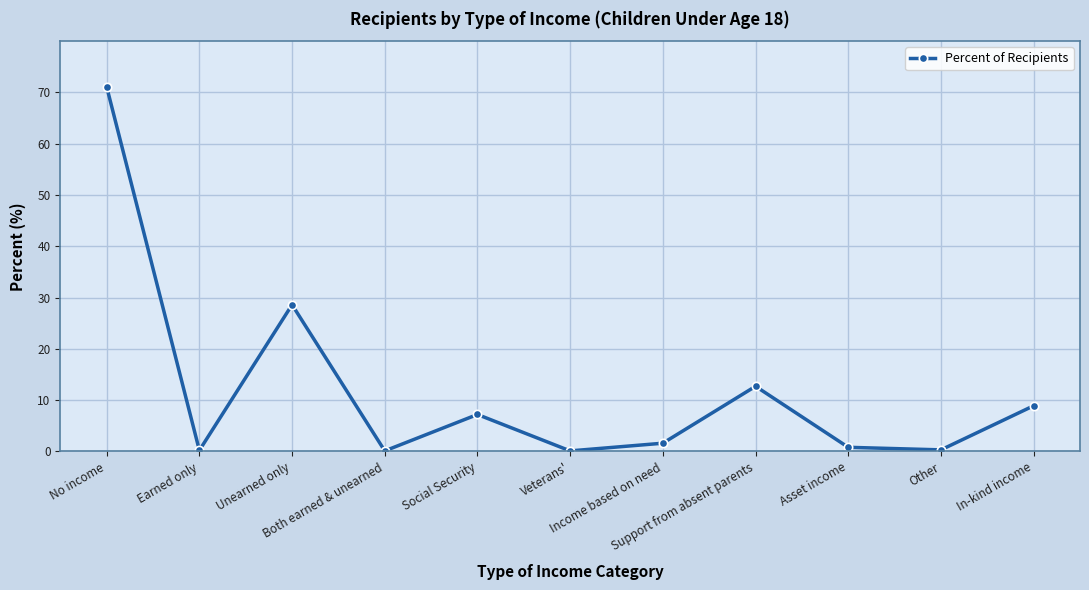

Which has a higher value, Both earned & unearned or Support from absent parents?

Support from absent parents